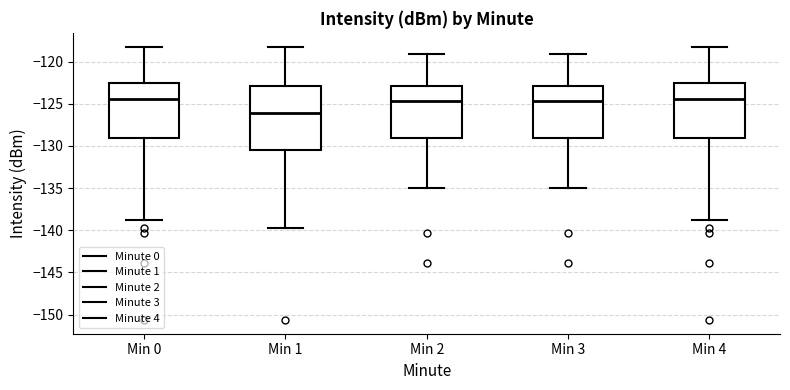

Where is the lower edge of the box for Min 0 on the y-axis? The values are not printed on the chart, so give them approximately, as read against the axis.

-129.0